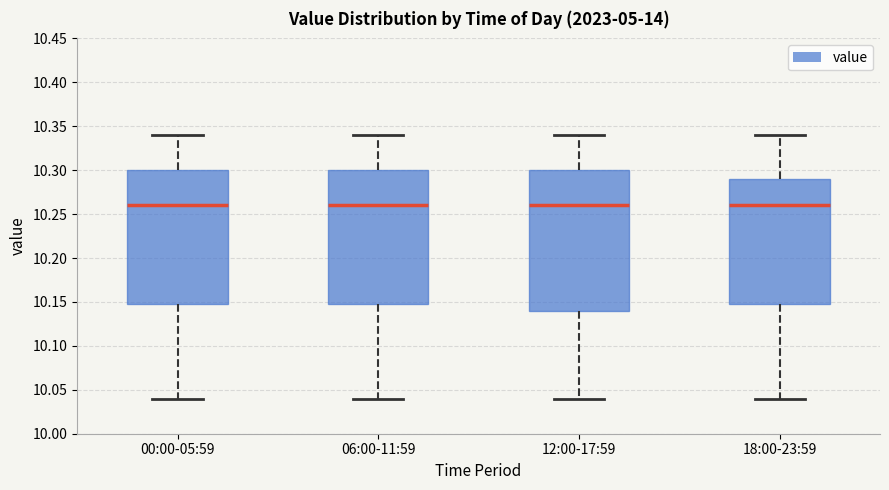

Reading left to right, transcribe this box plot: for each box, give where its median line is, the range the box spans, and where its two whiskers end, as read against the y-axis. The values are not printed on the chart, so give them approximately, as read against the axis.

00:00-05:59: median 10.26, box 10.15 to 10.30, whiskers 10.04 to 10.34
06:00-11:59: median 10.26, box 10.15 to 10.30, whiskers 10.04 to 10.34
12:00-17:59: median 10.26, box 10.14 to 10.30, whiskers 10.04 to 10.34
18:00-23:59: median 10.26, box 10.15 to 10.29, whiskers 10.04 to 10.34